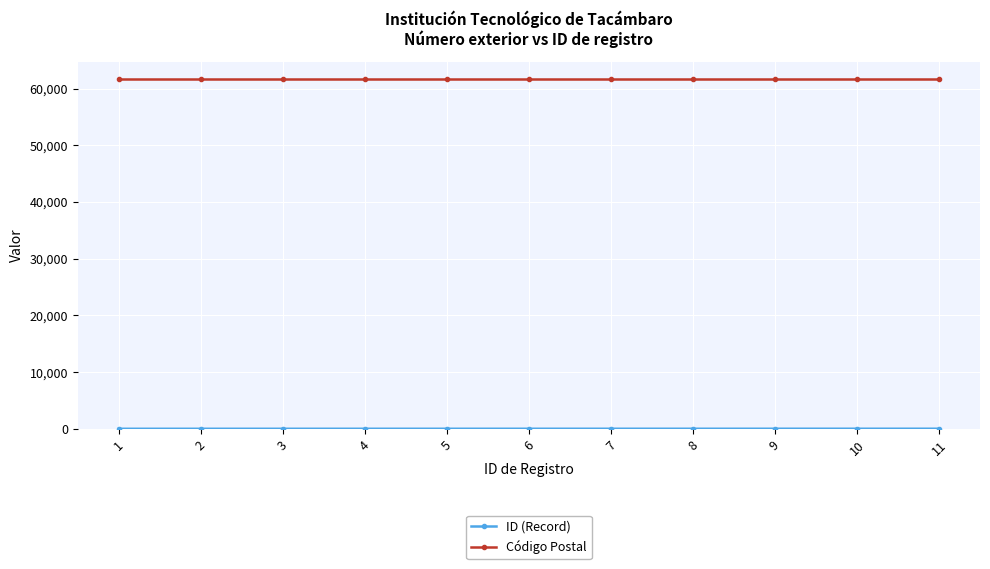

What is the average value of the Código Postal series?

61651